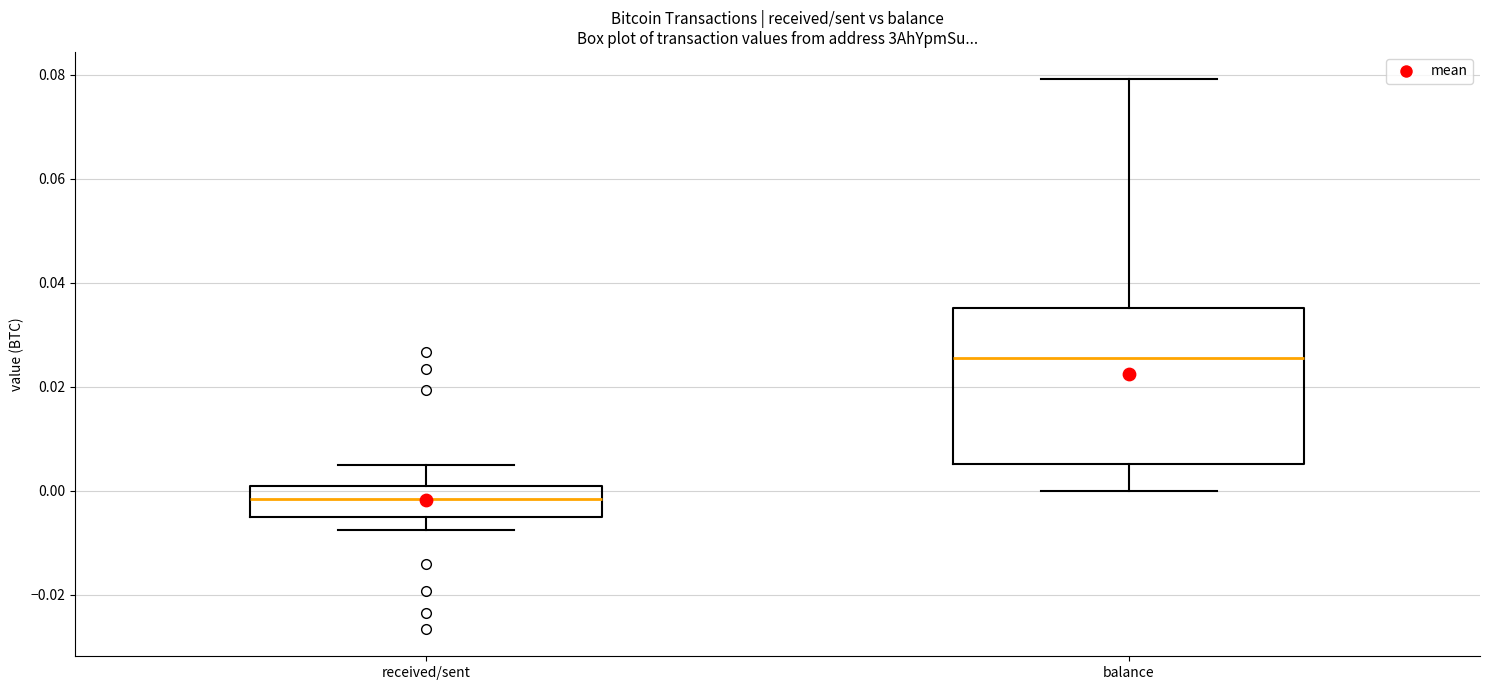

Reading left to right, transcribe this box plot: for each box, give where its median line is, the range the box spans, and where its two whiskers end, as read against the y-axis. The values are not printed on the chart, so give them approximately, as read against the axis.

received/sent: median -0.002, box -0.004 to 0.000, whiskers -0.008 to 0.004
balance: median 0.026, box 0.006 to 0.036, whiskers 0.000 to 0.080